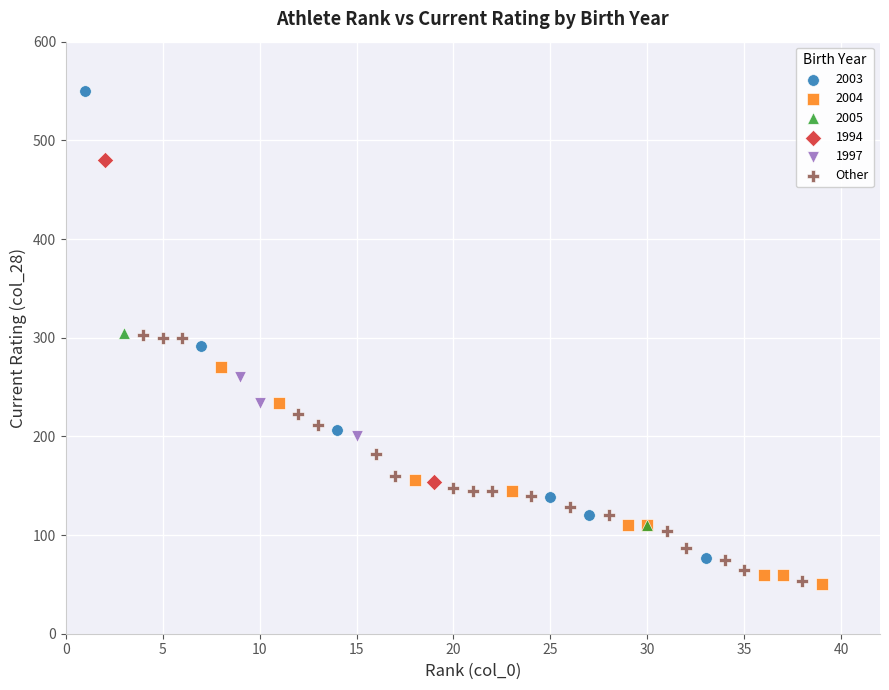

What are all the series names shown in the legend?

2003, 2004, 2005, 1994, 1997, Other